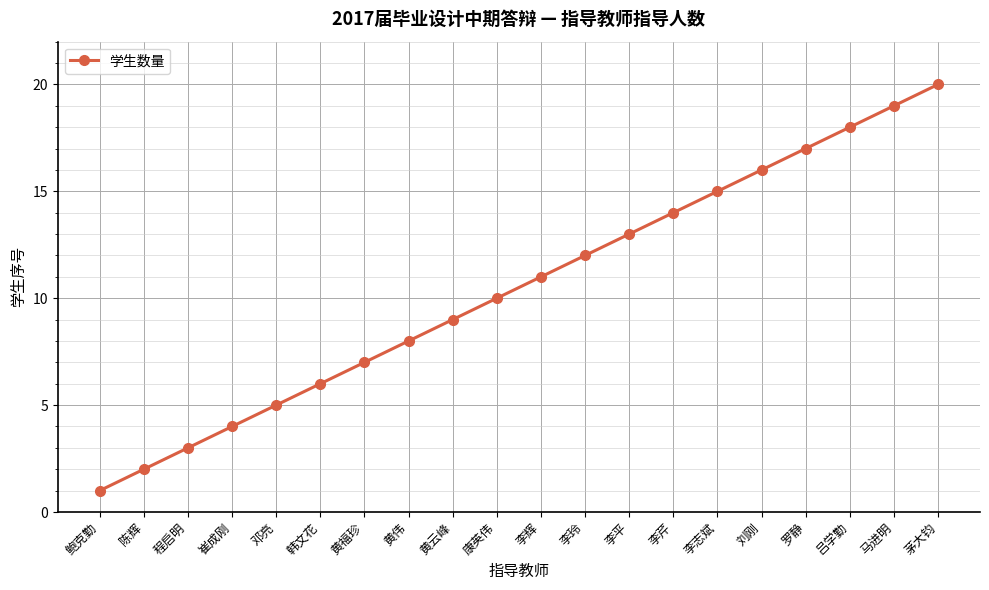

Reading left to right, list all the values displayed in this chart.

鲍克勤=1	陈辉=2	程启明=3	崔成刚=4	邓亮=5	韩文花=6	黄福珍=7	黄伟=8	黄云峰=9	康英伟=10	李辉=11	李玲=12	李平=13	李芹=14	李志斌=15	刘刚=16	罗静=17	吕学勤=18	马进明=19	茅大钧=20